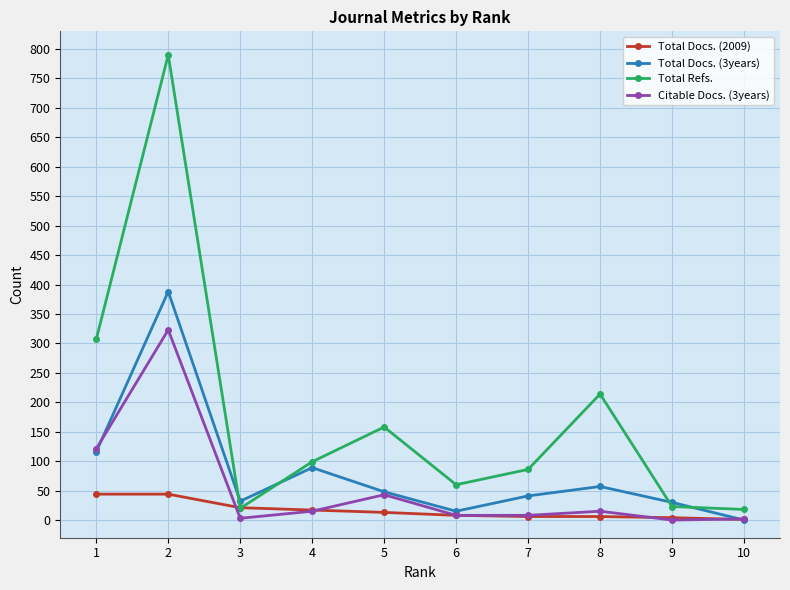

In Citable Docs. (3years), how many points are higher than both neighbors (excluding endpoints)?

3